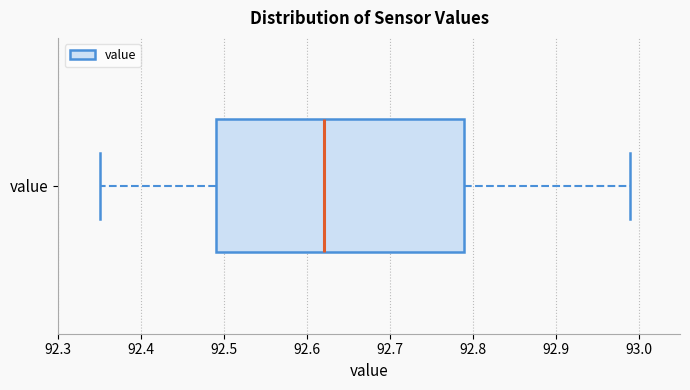

Transcribe this box plot: give where the median line is, the range the box spans, and where the two whiskers end, as read against the x-axis. The values are not printed on the chart, so give them approximately, as read against the axis.

median 92.62, box 92.49 to 92.79, whiskers 92.35 to 92.99